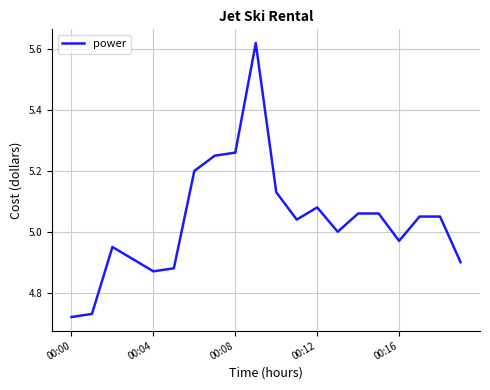

What is the difference between the maximum and minimum values?

0.9